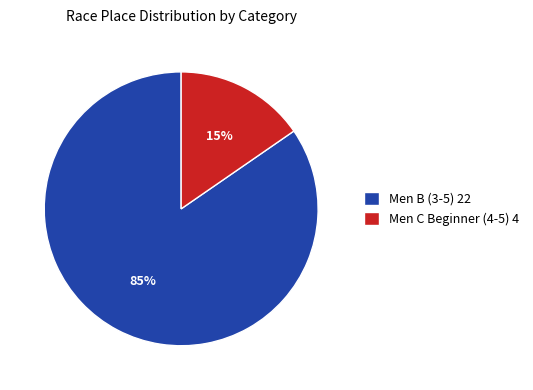

Which slice is the largest?

Men B (3-5)